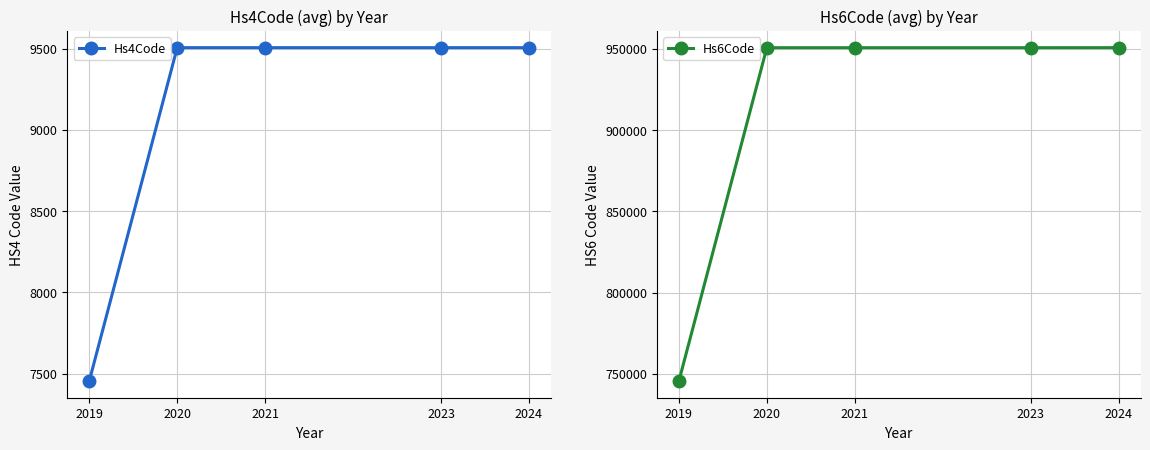

The Hs6Code series shows 367902 at 2023. True or false?

False